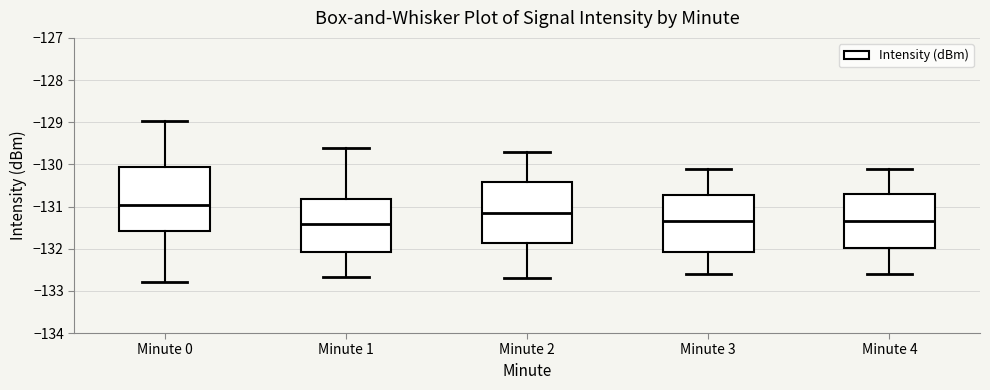

Where does the upper whisker of the box for Minute 2 end on the y-axis? The values are not printed on the chart, so give them approximately, as read against the axis.

-129.7